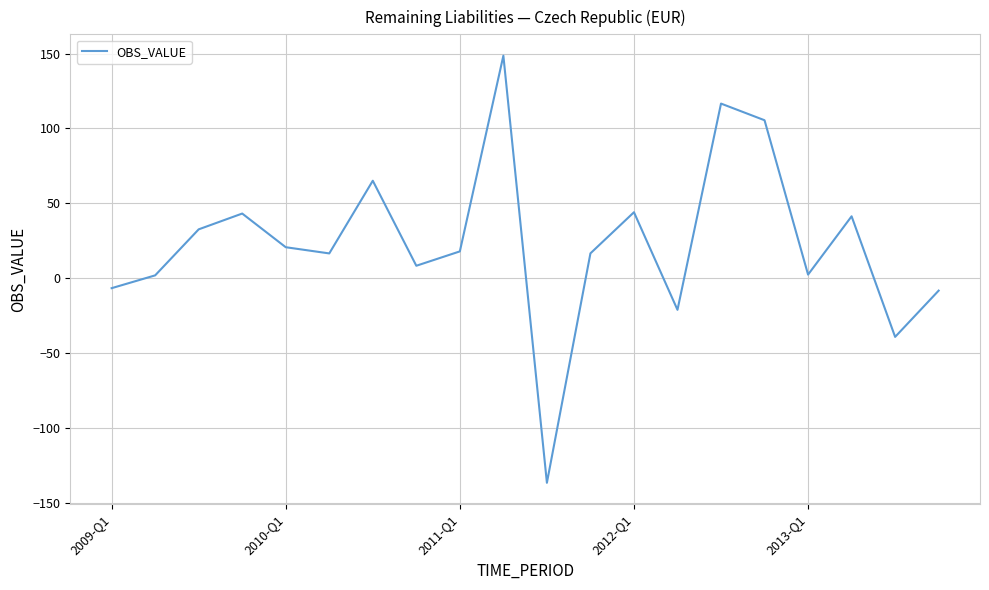

What is the smallest value displayed?

-136.8